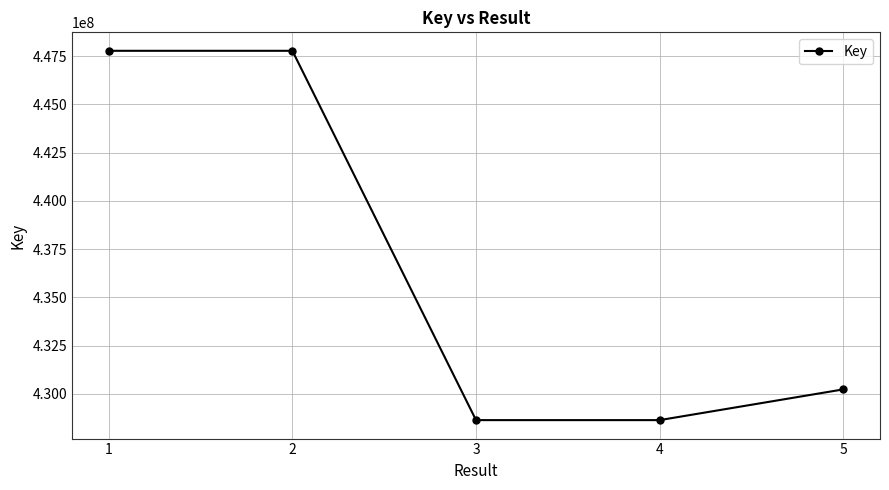

What is the maximum value shown in the chart?

447777978